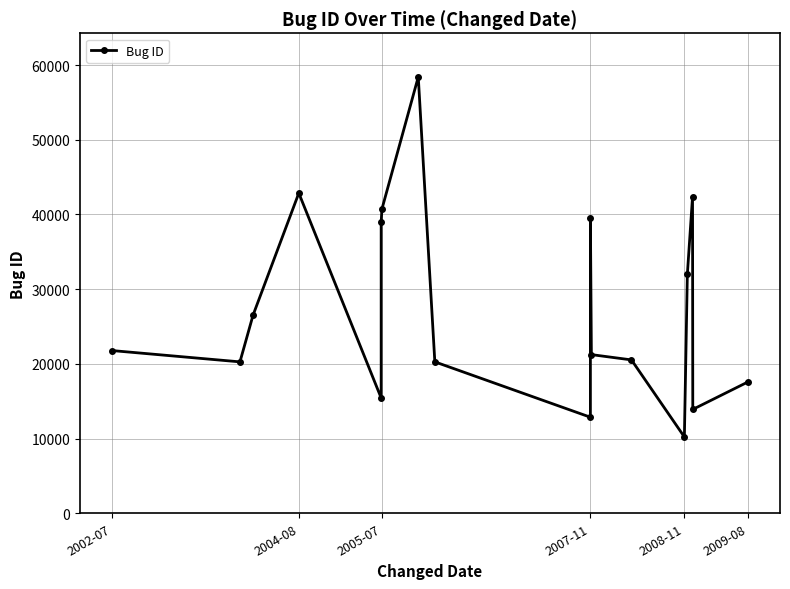

How many interior local peaks (higher than both neighbors) does the data have?

4